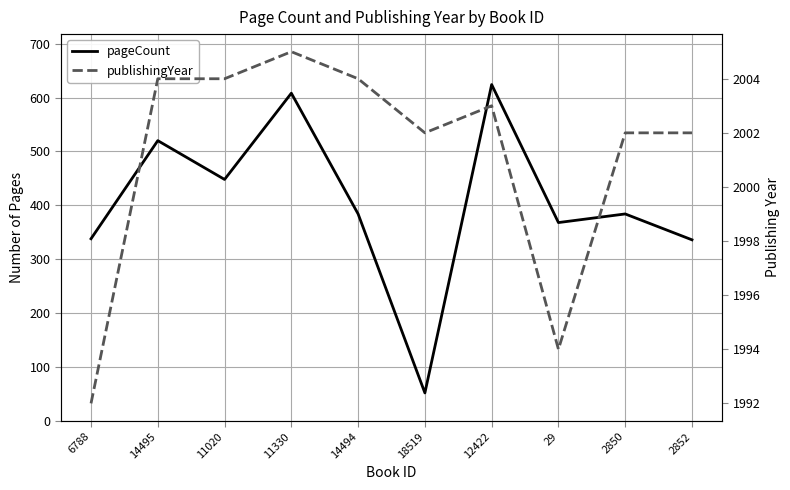

In publishingYear, how many points are higher than both neighbors (excluding endpoints)?

2